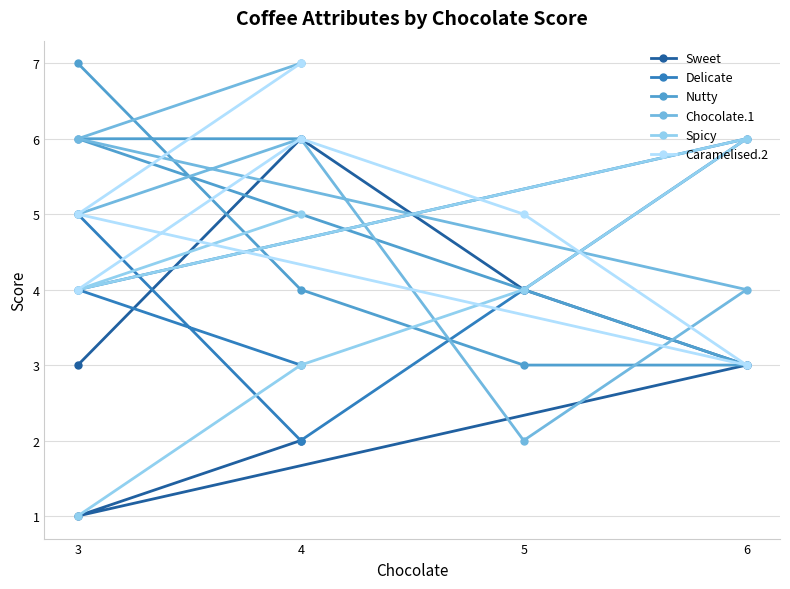

What is the highest value of the Caramelised.2 series?

7